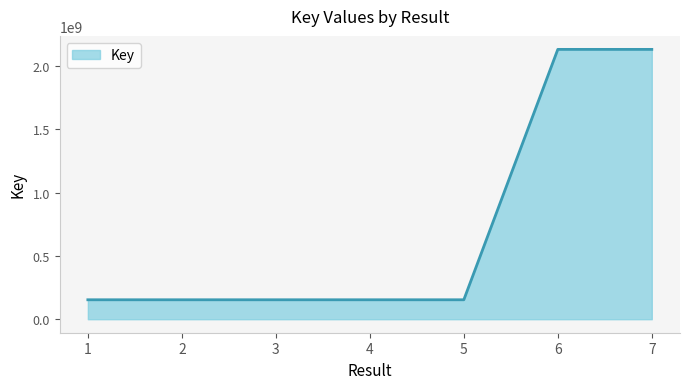

Which has a higher value, 7 or 4?

7